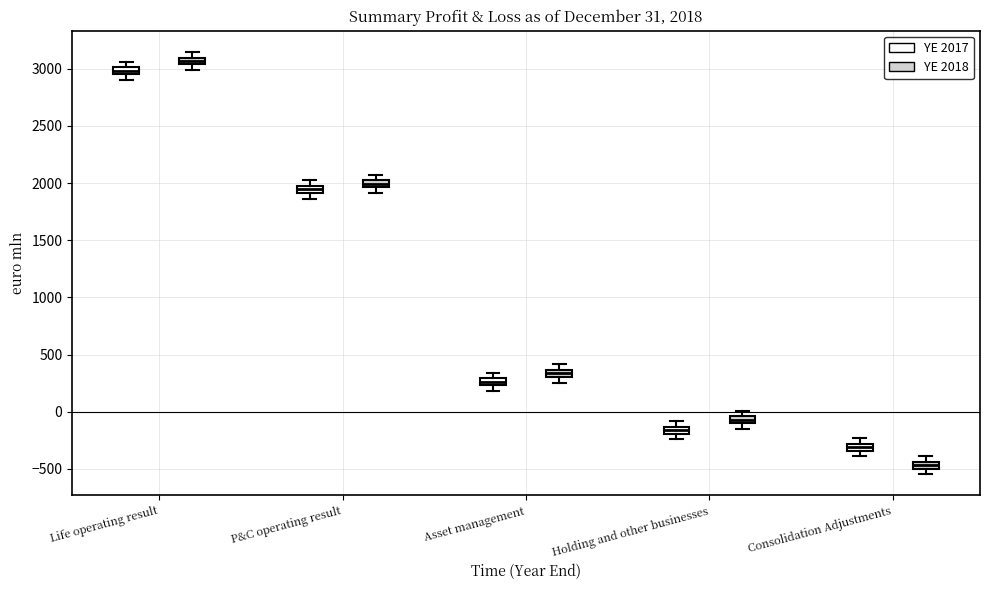

Which box's median line is the lowest?

Consolidation Adjustments (YE 2018)